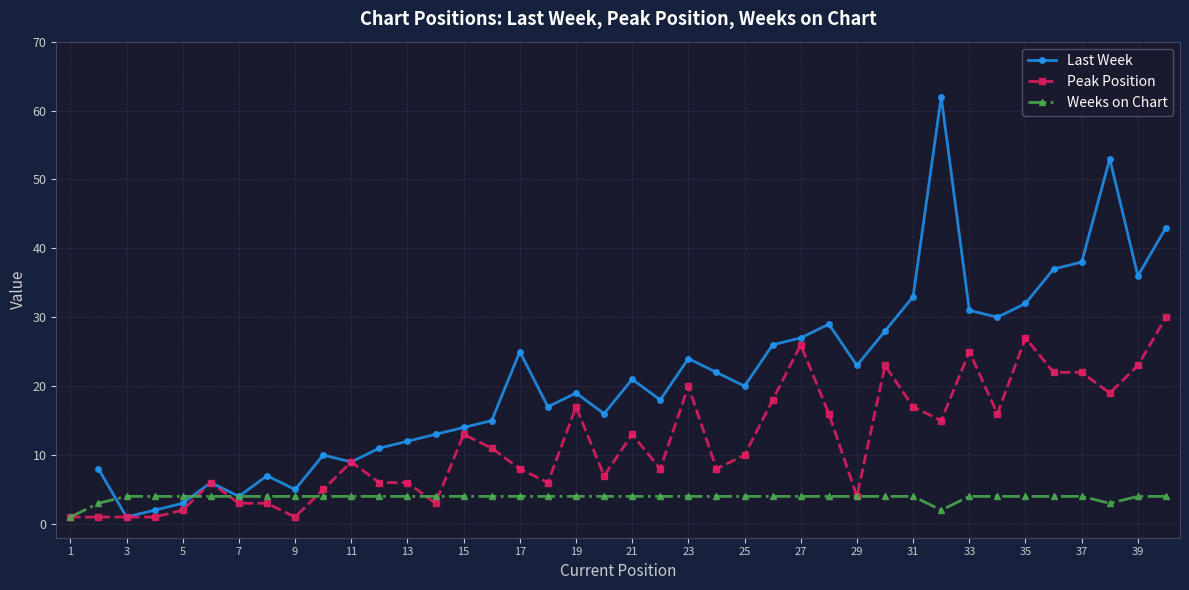

Is it true that Peak Position equals 25 at 33?

True